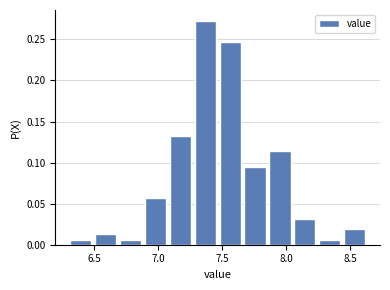

Around what value on the x-axis is the tallest bar? Give the approximate position of its centre, as read against the axis.

7.35